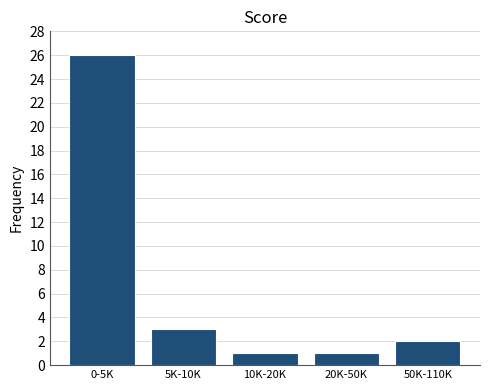

Reading right to left, list all the values displayed in this chart.

50K-110K=2	20K-50K=1	10K-20K=1	5K-10K=3	0-5K=26